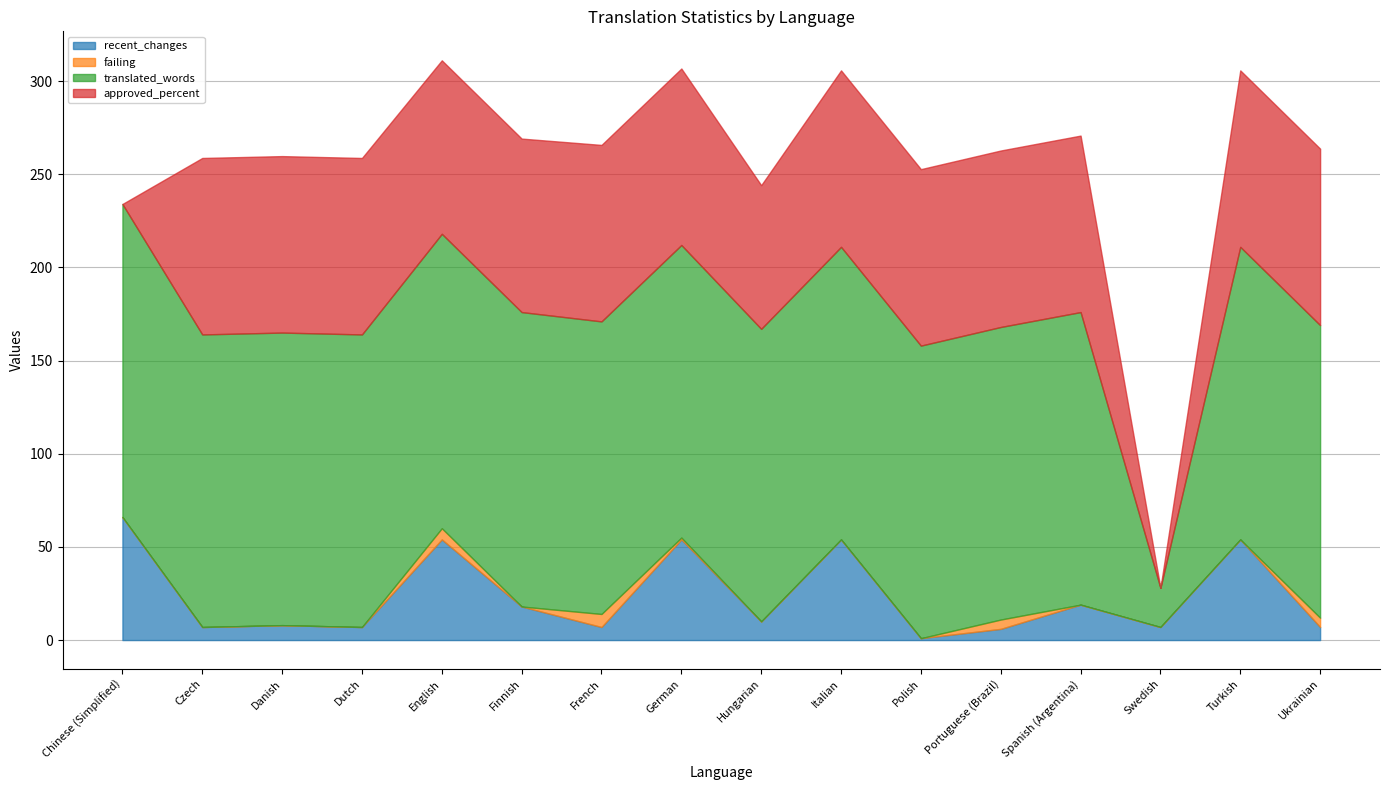

Rank the series at German from lowest to highest value.

failing, recent_changes, approved_percent, translated_words